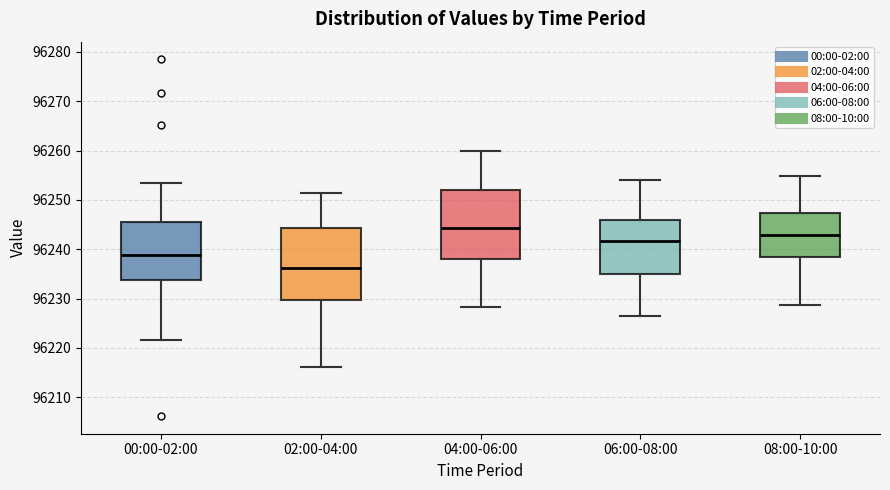

Reading left to right, read every box against the y-axis: the position of its median line, the range the box covers, and the ends of its whiskers. The values are not printed on the chart, so give them approximately, as read against the axis.

00:00-02:00: median 96239, box 96234 to 96246, whiskers 96222 to 96253
02:00-04:00: median 96236, box 96230 to 96244, whiskers 96216 to 96251
04:00-06:00: median 96244, box 96238 to 96252, whiskers 96228 to 96260
06:00-08:00: median 96242, box 96235 to 96246, whiskers 96226 to 96254
08:00-10:00: median 96243, box 96239 to 96247, whiskers 96229 to 96255